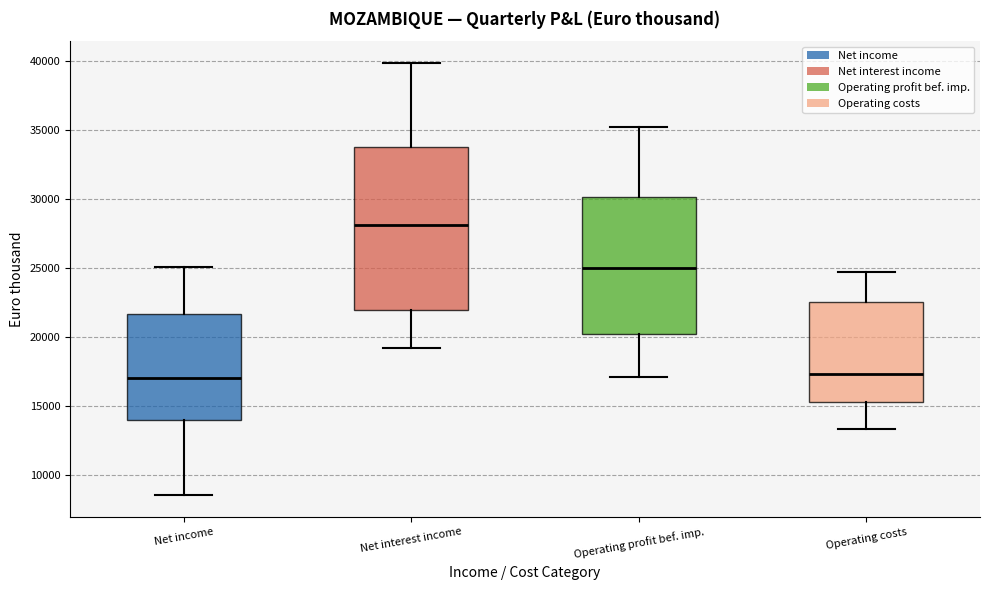

Which box has the highest median line?

Net interest income